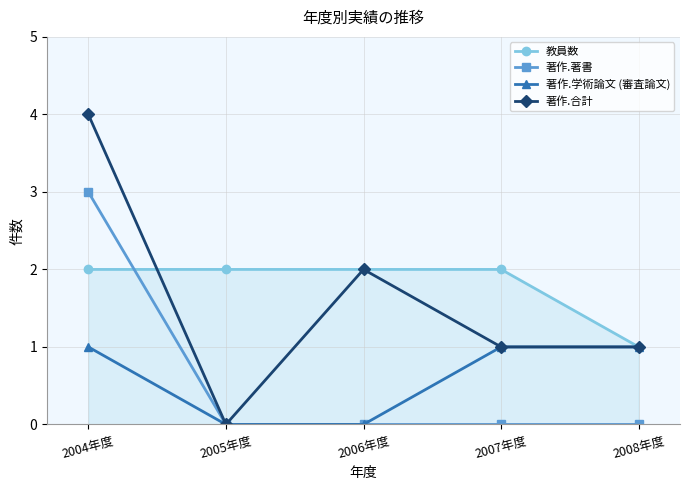

What is the difference between the maximum and minimum values in the 著作.学術論文 (審査論文) series?

1